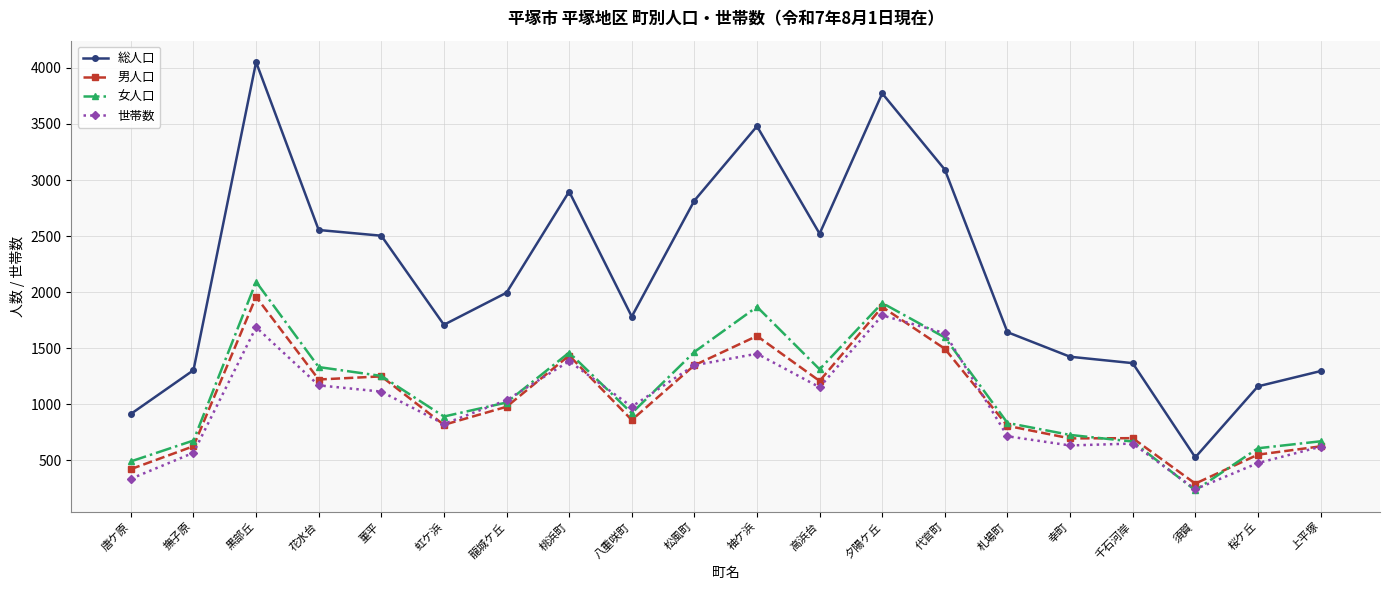

What is the sum of the 世帯数 values at 桜ケ丘 and 菫平?

1591